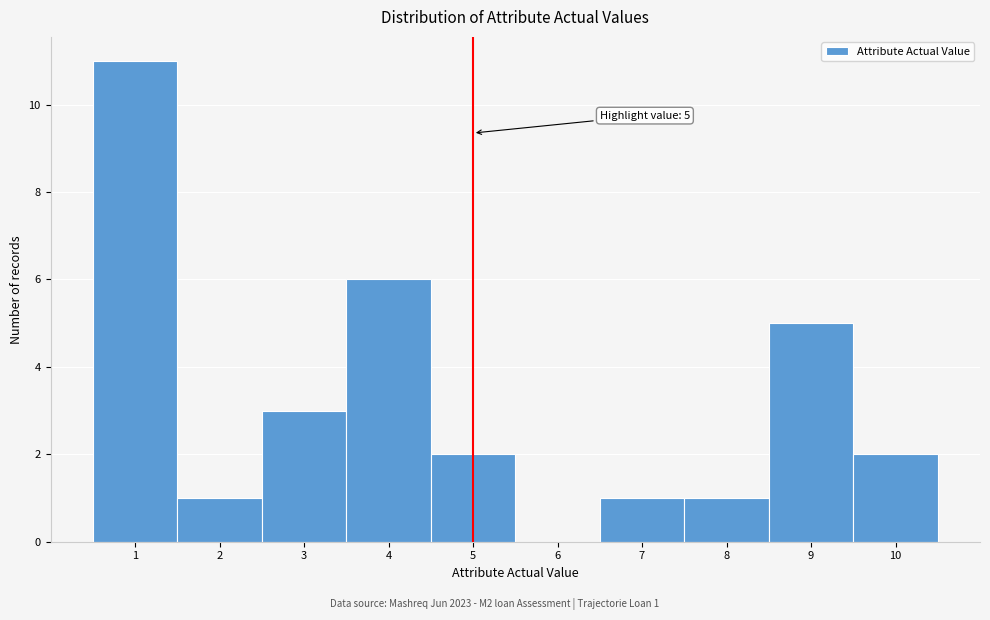

Which range on the x-axis has the tallest bar?

0.5 to 1.5